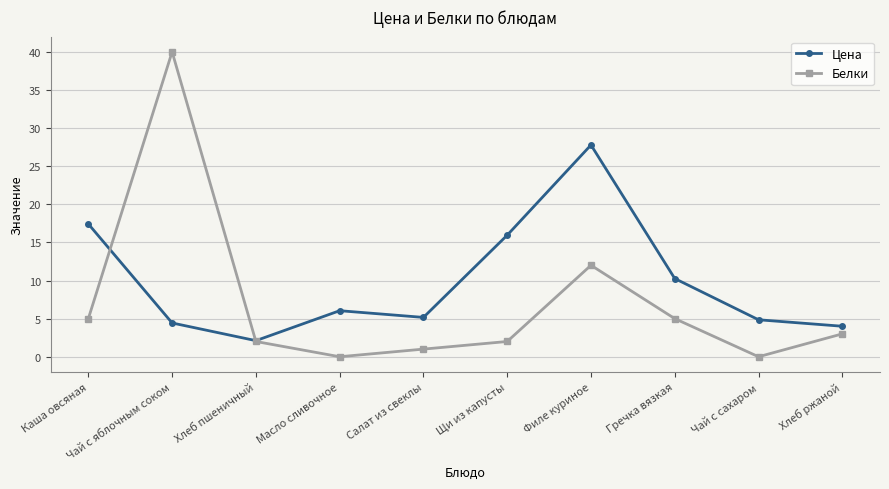

At Щи из капусты, list the series in order from largest to smallest.

Цена, Белки